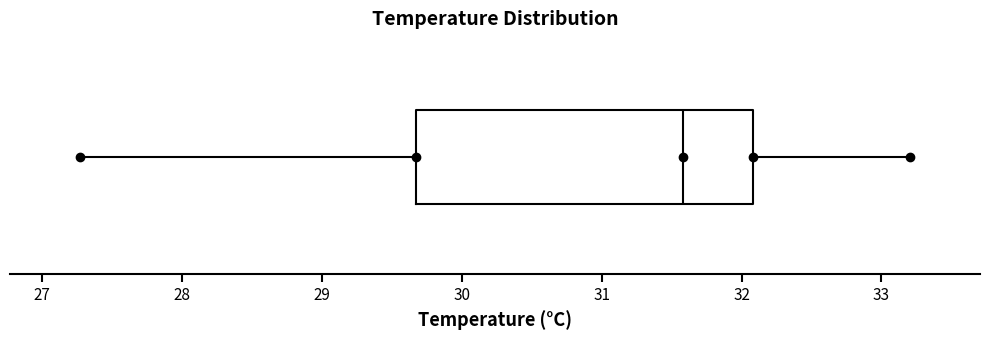

Transcribe this box plot: give where the median line is, the range the box spans, and where the two whiskers end, as read against the x-axis. The values are not printed on the chart, so give them approximately, as read against the axis.

median 31.6, box 29.7 to 32.1, whiskers 27.3 to 33.2